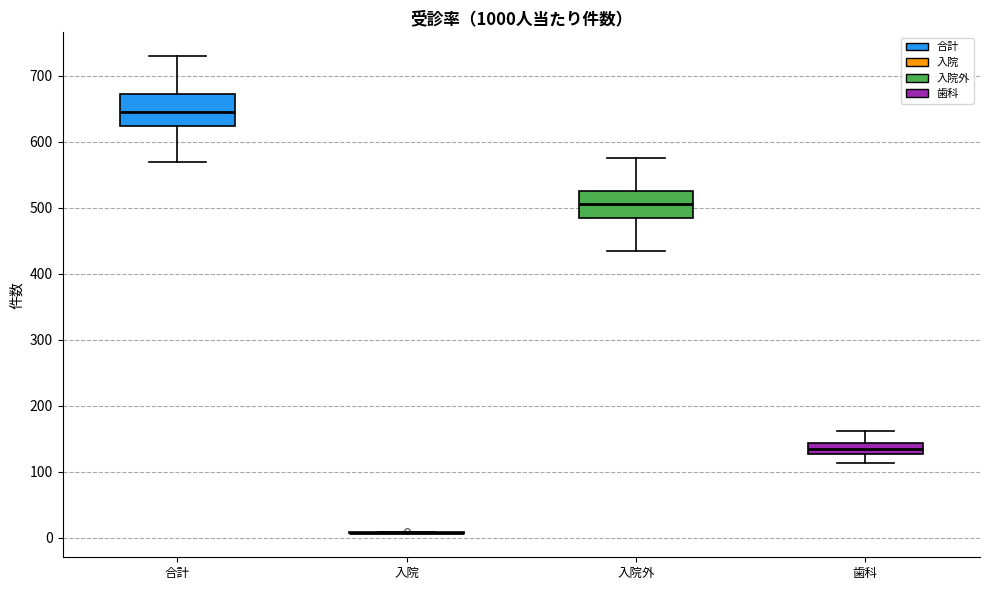

Reading left to right, read every box against the y-axis: the position of its median line, the range the box covers, and the ends of its whiskers. The values are not printed on the chart, so give them approximately, as read against the axis.

合計: median 640, box 620 to 670, whiskers 570 to 730
入院: box collapsed to a line at 10, whiskers 10 to 10
入院外: median 510, box 490 to 520, whiskers 430 to 580
歯科: median 140 (inside the box), box 130 to 140, whiskers 110 to 160